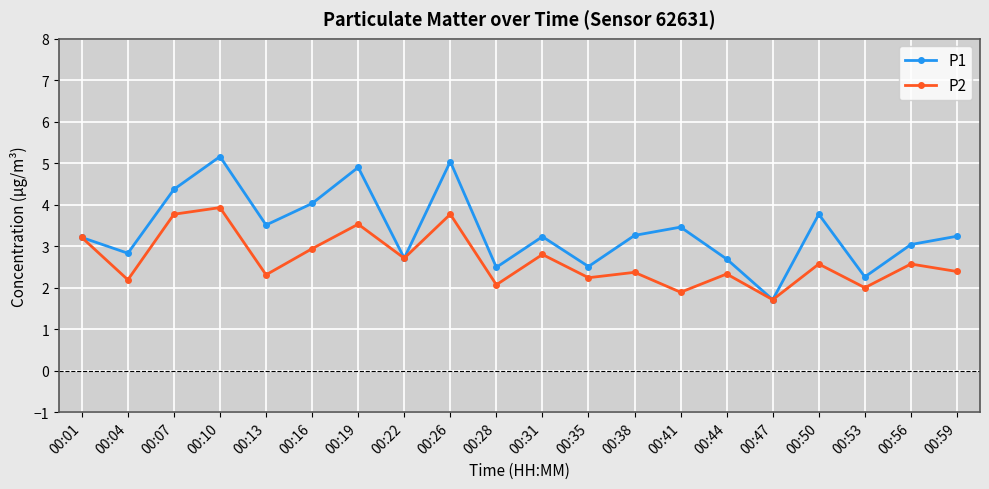

What are all the series names shown in the legend?

P1, P2